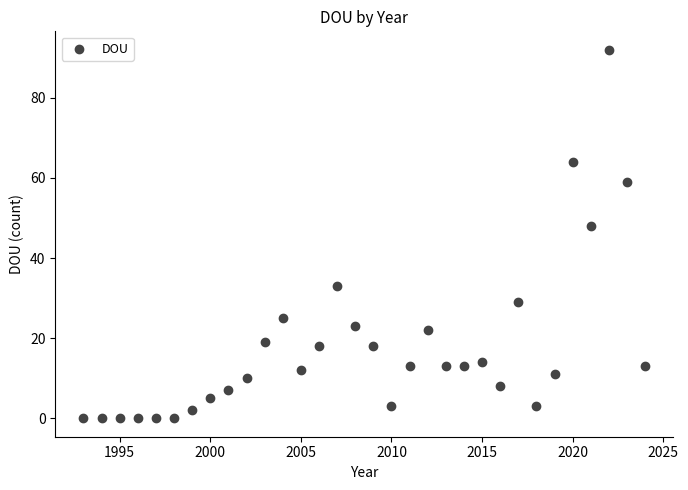

What is the range of X values (max minus min)?

31